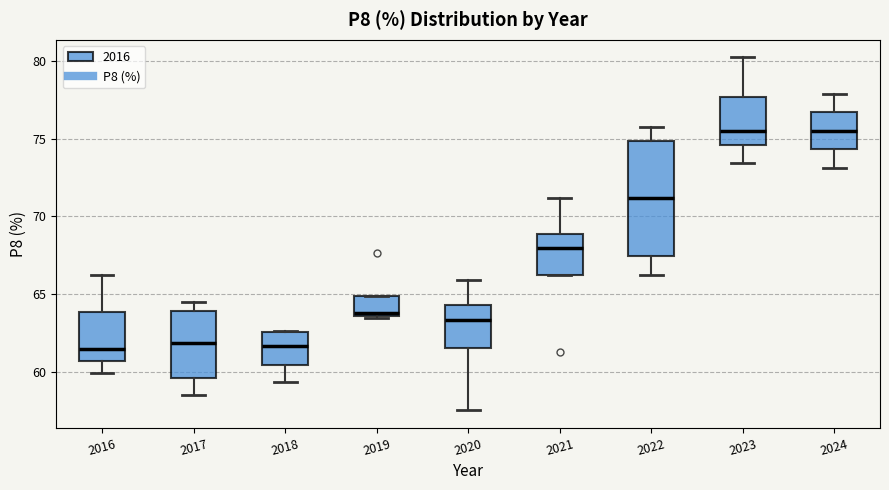

Comparing the boxes themselves (not the whiskers), which one is the tallest?

2022